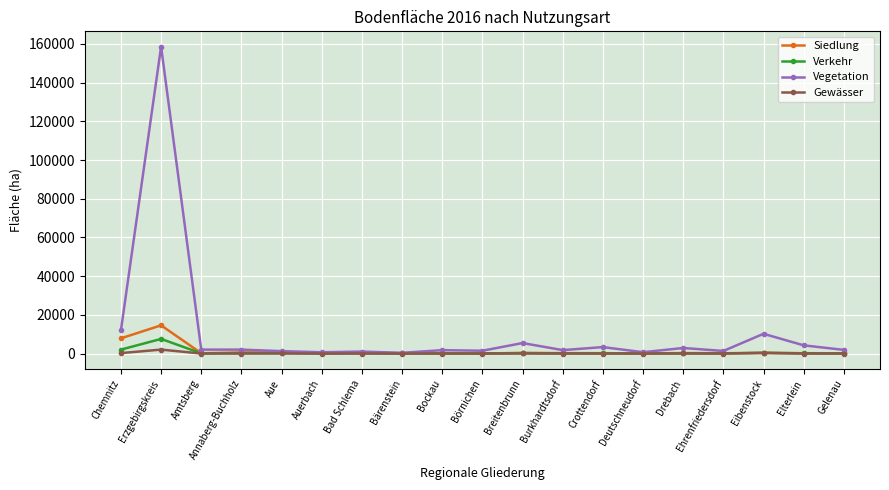

What is the label of the 13th point from the right?

Bad Schlema